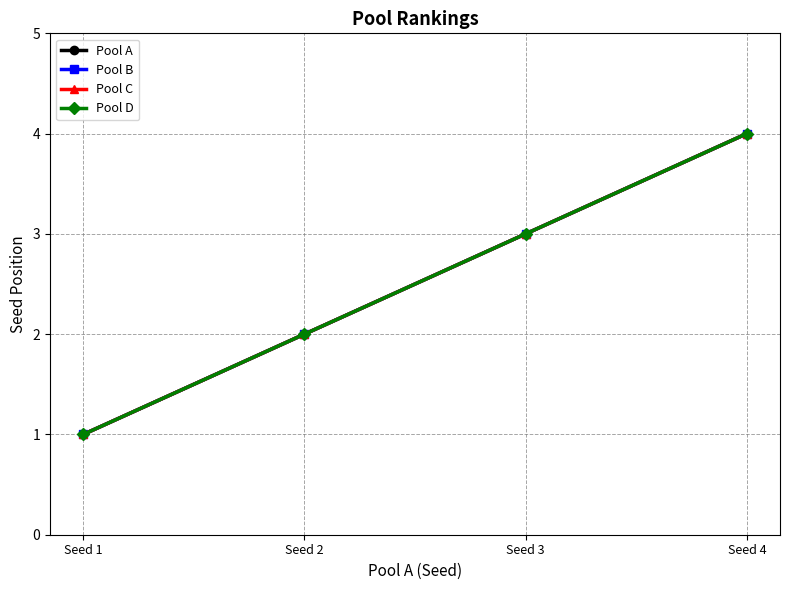

Reading left to right, what are all the values shown in this chart?

Pool A: Seed 1=1	Seed 2=2	Seed 3=3	Seed 4=4
Pool B: Seed 1=1	Seed 2=2	Seed 3=3	Seed 4=4
Pool C: Seed 1=1	Seed 2=2	Seed 3=3	Seed 4=4
Pool D: Seed 1=1	Seed 2=2	Seed 3=3	Seed 4=4